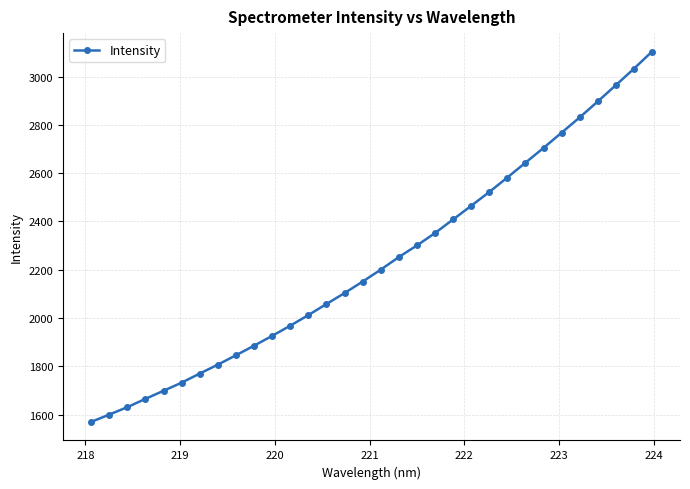

What is the smallest value displayed?

1570.0